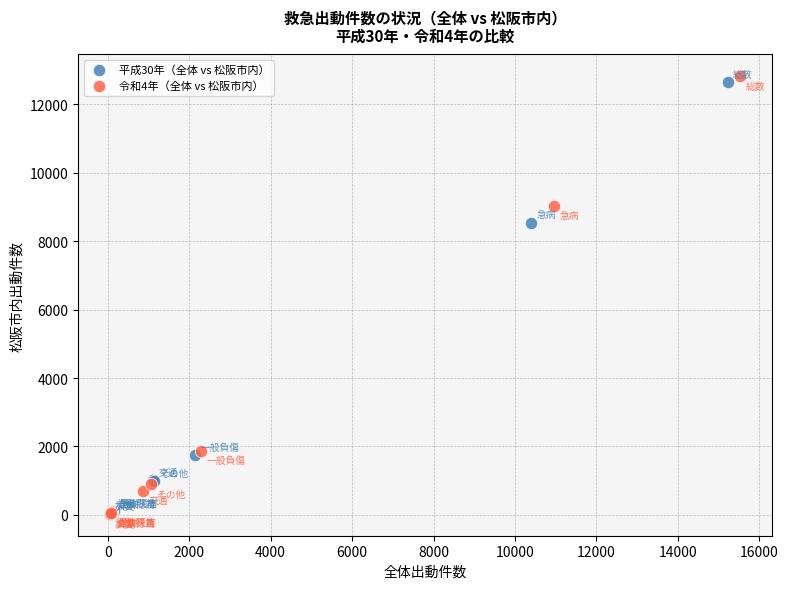

What are all the series names shown in the legend?

平成30年（全体 vs 松阪市内）, 令和4年（全体 vs 松阪市内）